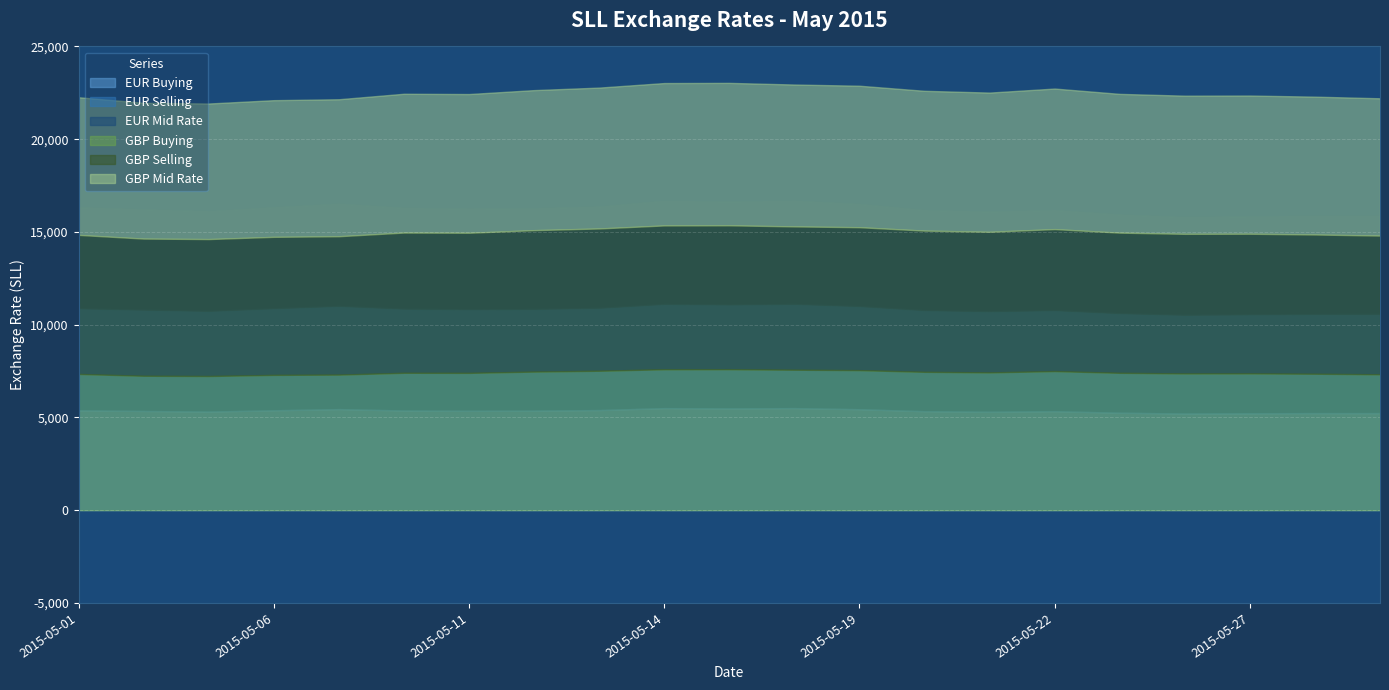

Is the value of EUR Mid Rate at 2015-05-27 greater than the value of EUR Buying at 2015-05-19?

No